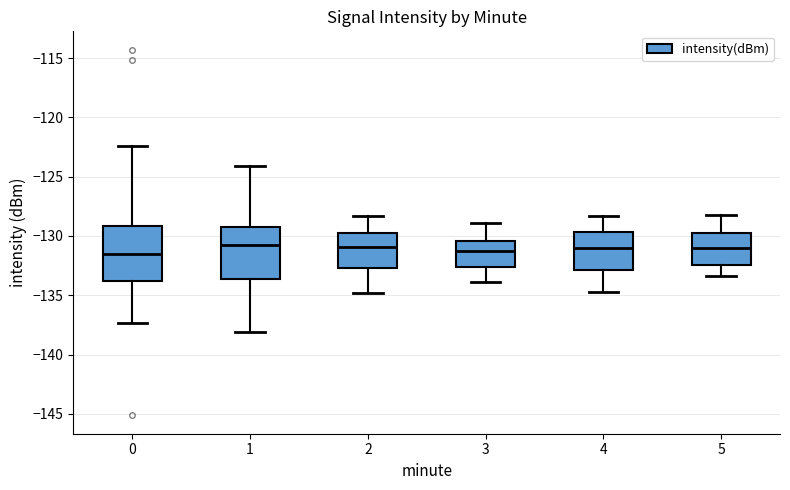

Where is the lower edge of the box at x = 0 on the y-axis? The values are not printed on the chart, so give them approximately, as read against the axis.

-134.0